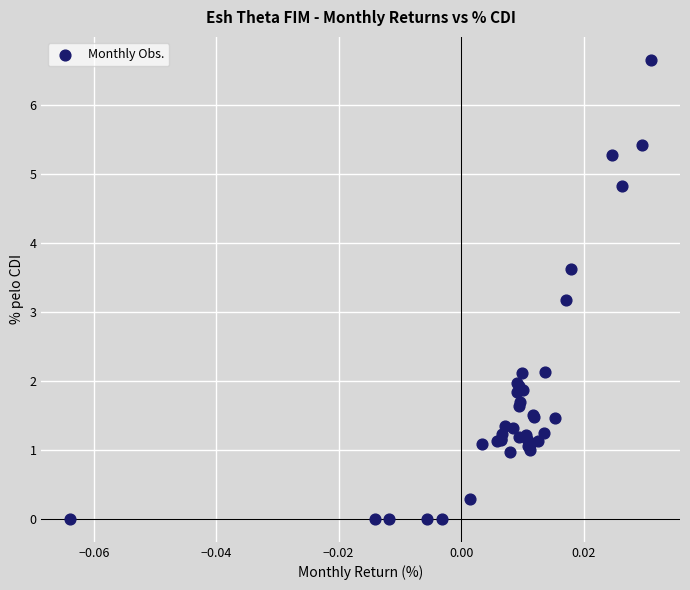

What Y value in the scatter plot is closest to 3?

3.2